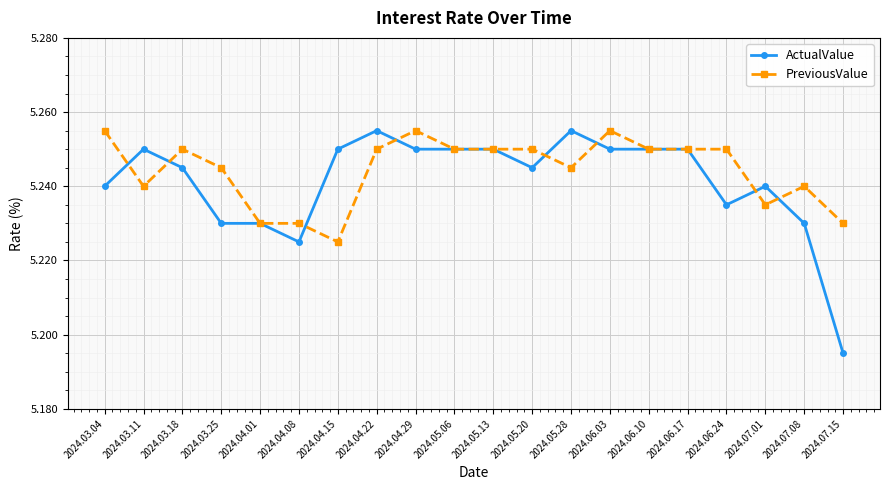

What is the sum of the ActualValue values at 2024.07.15 and 2024.03.25?

10.4